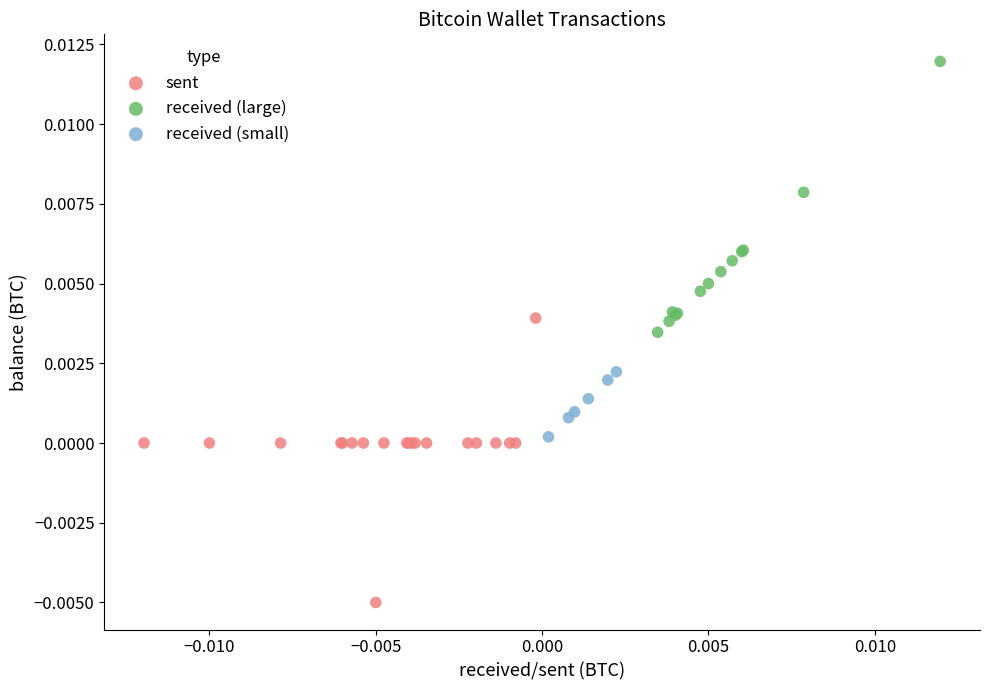

Which series contains the lowest Y value?

sent